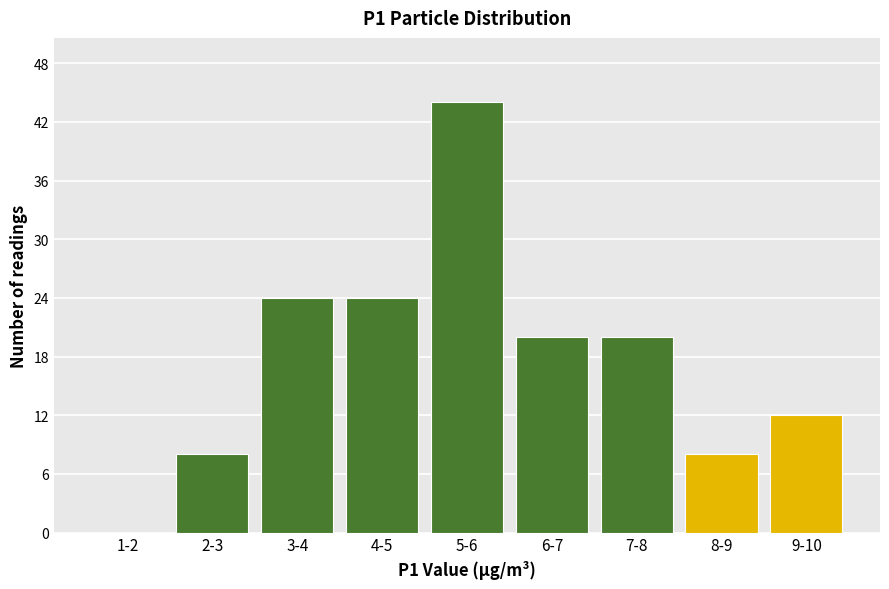

Reading left to right, extract all data points from this chart.

1-2=0	2-3=8	3-4=24	4-5=24	5-6=44	6-7=20	7-8=20	8-9=8	9-10=12